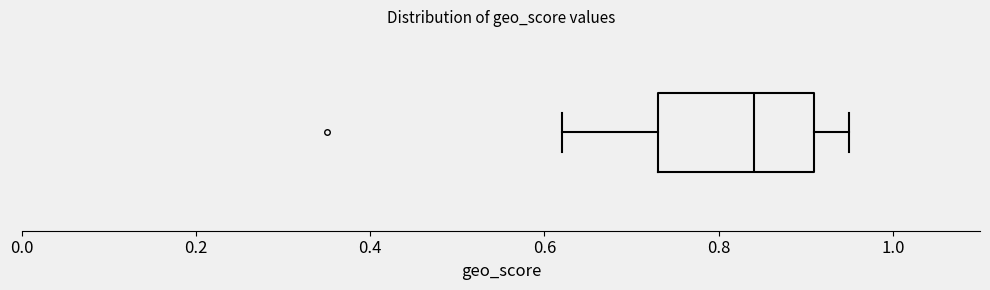

Transcribe this box plot: give where the median line is, the range the box spans, and where the two whiskers end, as read against the x-axis. The values are not printed on the chart, so give them approximately, as read against the axis.

median 0.84, box 0.74 to 0.92, whiskers 0.62 to 0.96